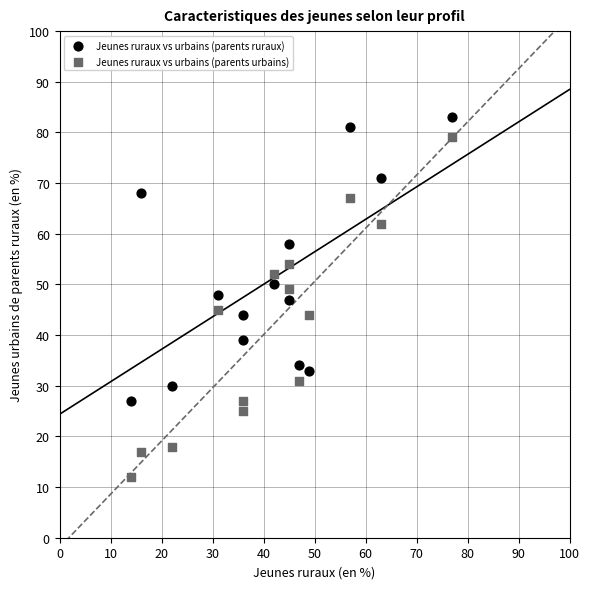

What are all the series names shown in the legend?

Jeunes ruraux vs urbains (parents ruraux), Jeunes ruraux vs urbains (parents urbains)